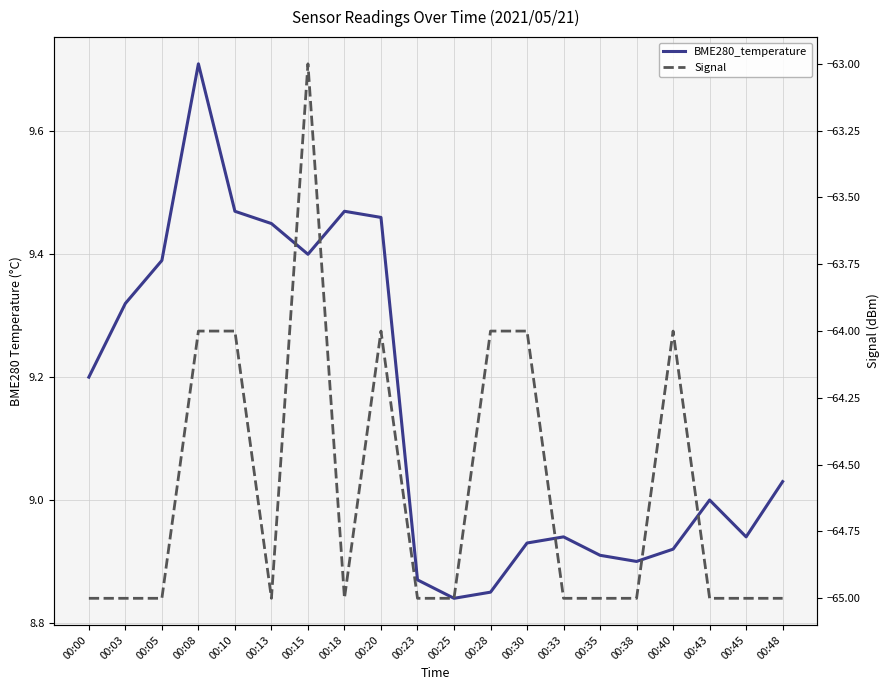

At which category does the chart reach its peak across all series?

00:08